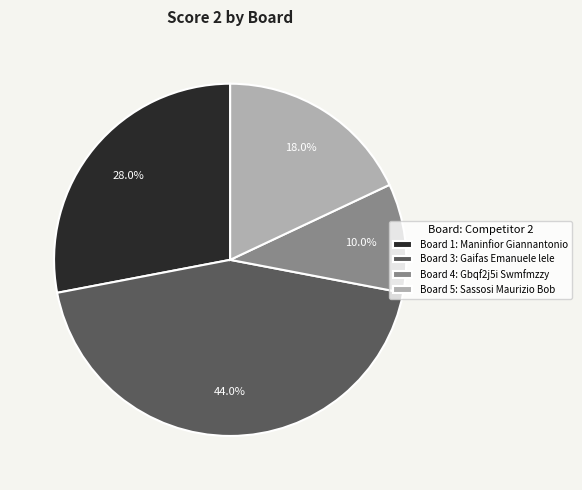

Rank the categories by value from highest to lowest.

Board 3: Gaifas Emanuele lele, Board 1: Maninfior Giannantonio, Board 5: Sassosi Maurizio Bob, Board 4: Gbqf2j5i Swmfmzzy